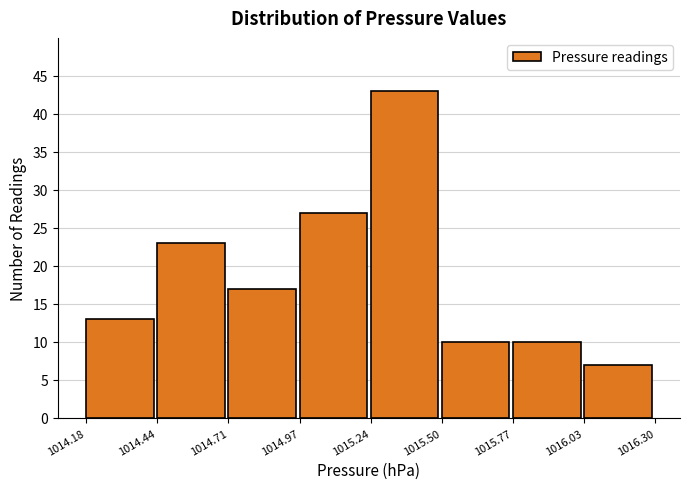

Reading left to right, transcribe this chart: for each bar, give the range it covers on the x-axis and its height. The values are not printed on the chart, so give them approximately, as read against the axis.

1014.18 to 1014.44: 13
1014.44 to 1014.71: 23
1014.71 to 1014.97: 17
1014.97 to 1015.24: 27
1015.24 to 1015.50: 43
1015.50 to 1015.77: 10
1015.77 to 1016.03: 10
1016.03 to 1016.30: 7